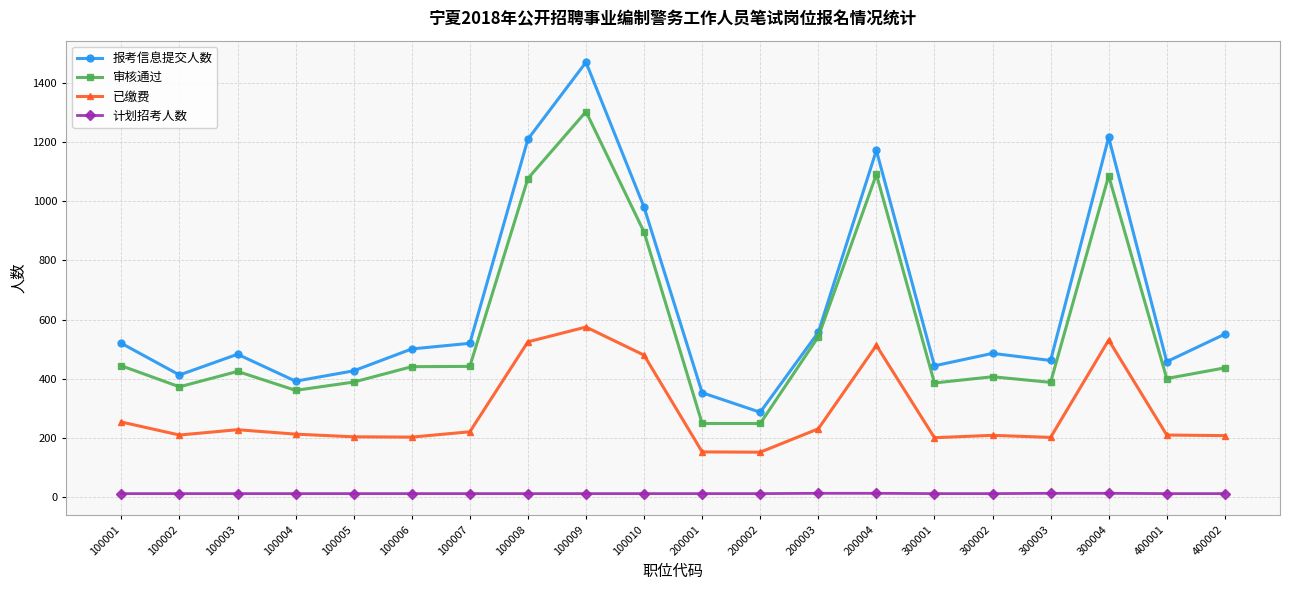

True or false: 计划招考人数 and 审核通过 intersect in this chart.

False